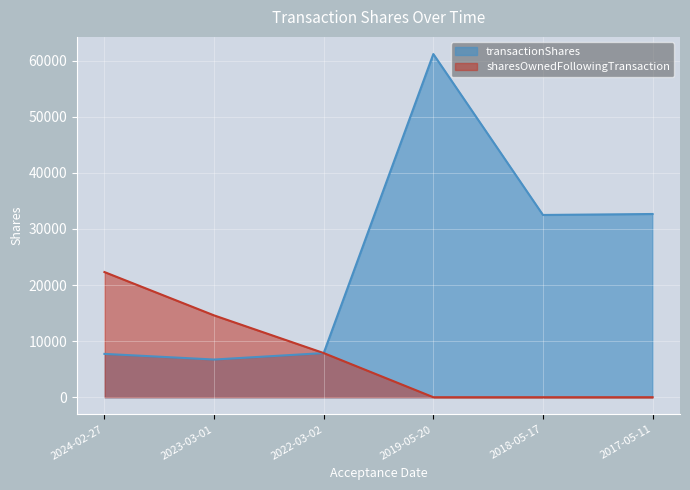

Where does the transactionShares series first go above 32486?

2019-05-20